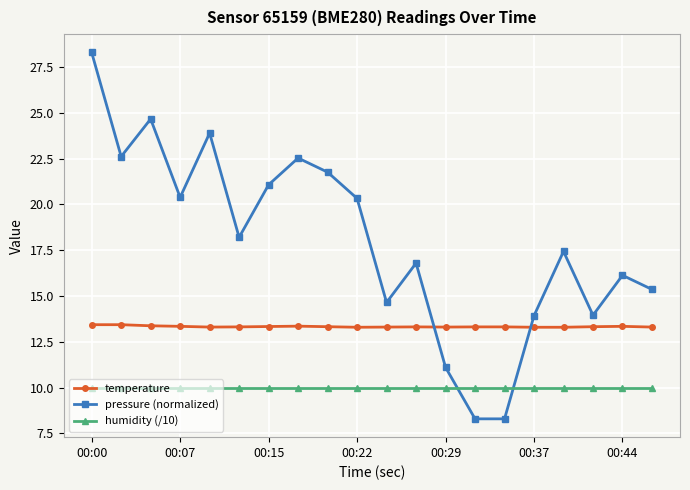

What is the value of the humidity (/10) point at the 20th from the left?

10.0